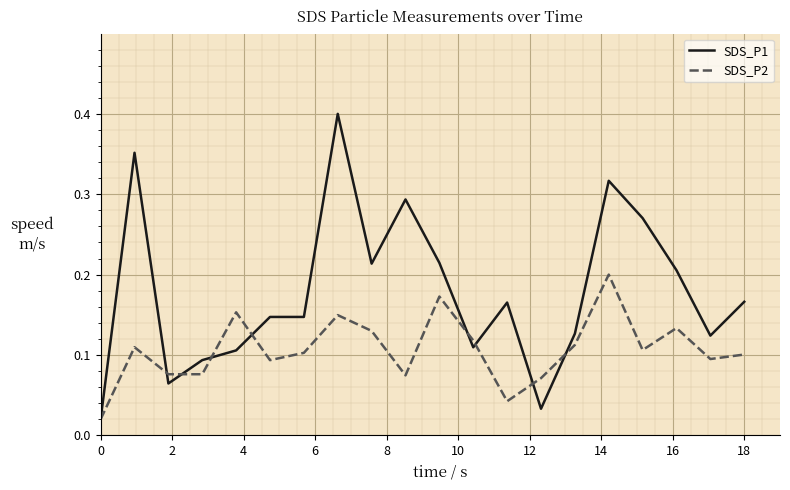

Which series has the largest total across all categories?

SDS_P1